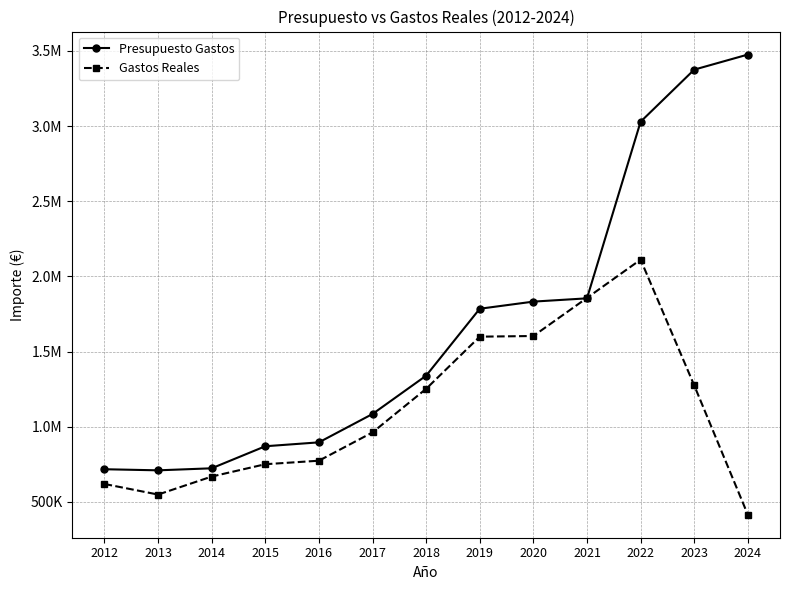

What value does the Presupuesto Gastos series have at 2012?

716943.0